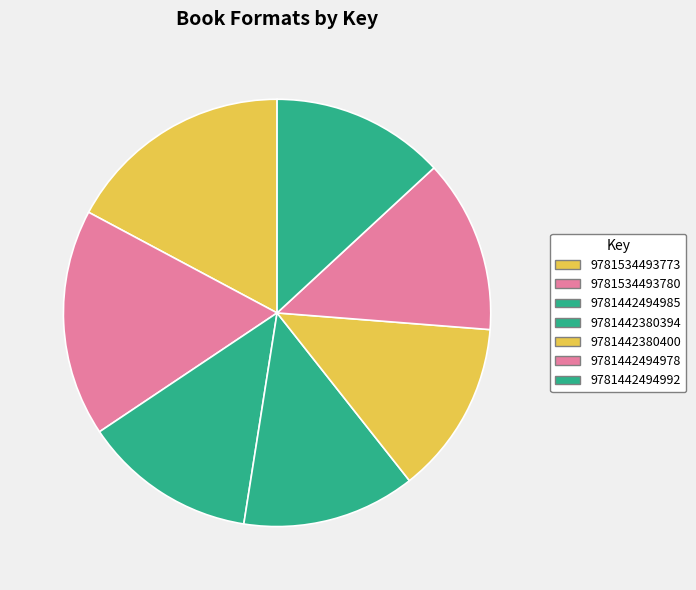

Is it true that 9781442380400 is 13% of the pie?

True